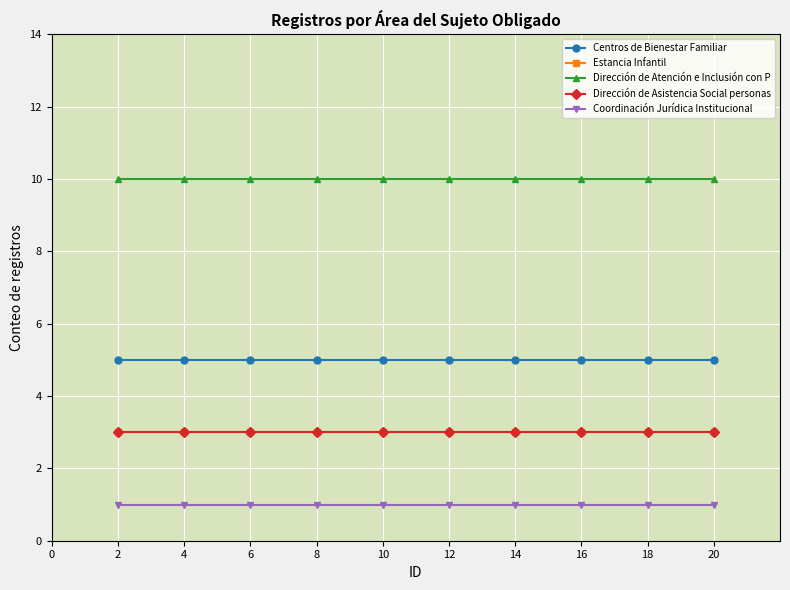

Is this an area chart (filled region under the line)?

No